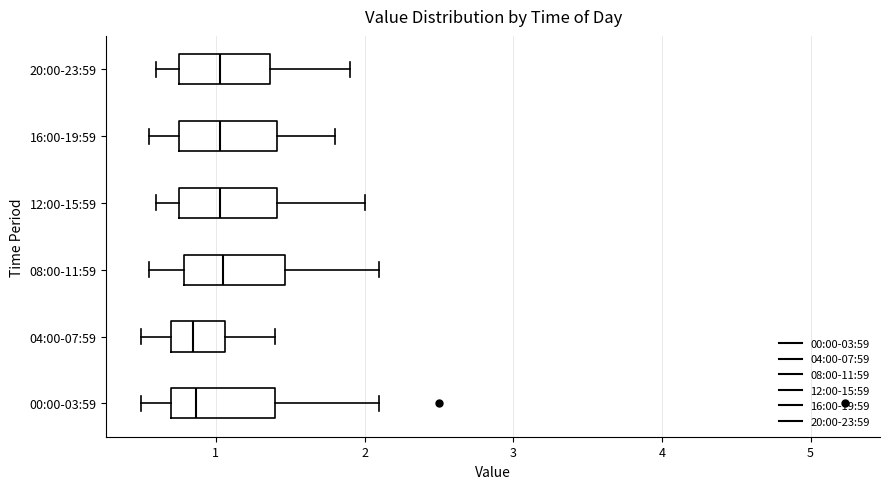

Reading bottom to top, transcribe this box plot: for each box, give where its median line is, the range the box spans, and where its two whiskers end, as read against the x-axis. The values are not printed on the chart, so give them approximately, as read against the axis.

00:00-03:59: median 0.9, box 0.7 to 1.4, whiskers 0.5 to 2.1
04:00-07:59: median 0.9, box 0.7 to 1.1, whiskers 0.5 to 1.4
08:00-11:59: median 1.1, box 0.8 to 1.5, whiskers 0.6 to 2.1
12:00-15:59: median 1.0, box 0.8 to 1.4, whiskers 0.6 to 2.0
16:00-19:59: median 1.0, box 0.8 to 1.4, whiskers 0.6 to 1.8
20:00-23:59: median 1.0, box 0.8 to 1.4, whiskers 0.6 to 1.9